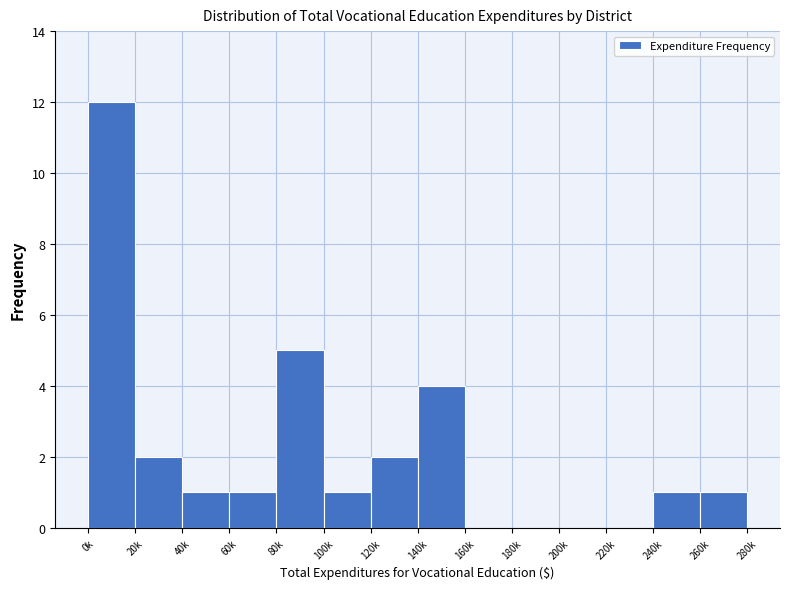

Reading left to right, extract all data points from this chart.

0k=12	20k=2	40k=1	60k=1	80k=5	100k=1	120k=2	140k=4	160k=0	180k=0	200k=0	220k=0	240k=1	260k=1